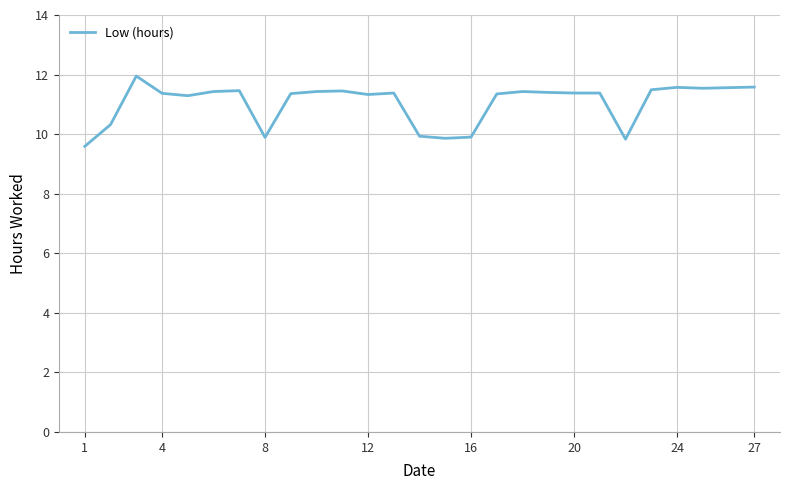

What is the minimum value shown in the chart?

9.6